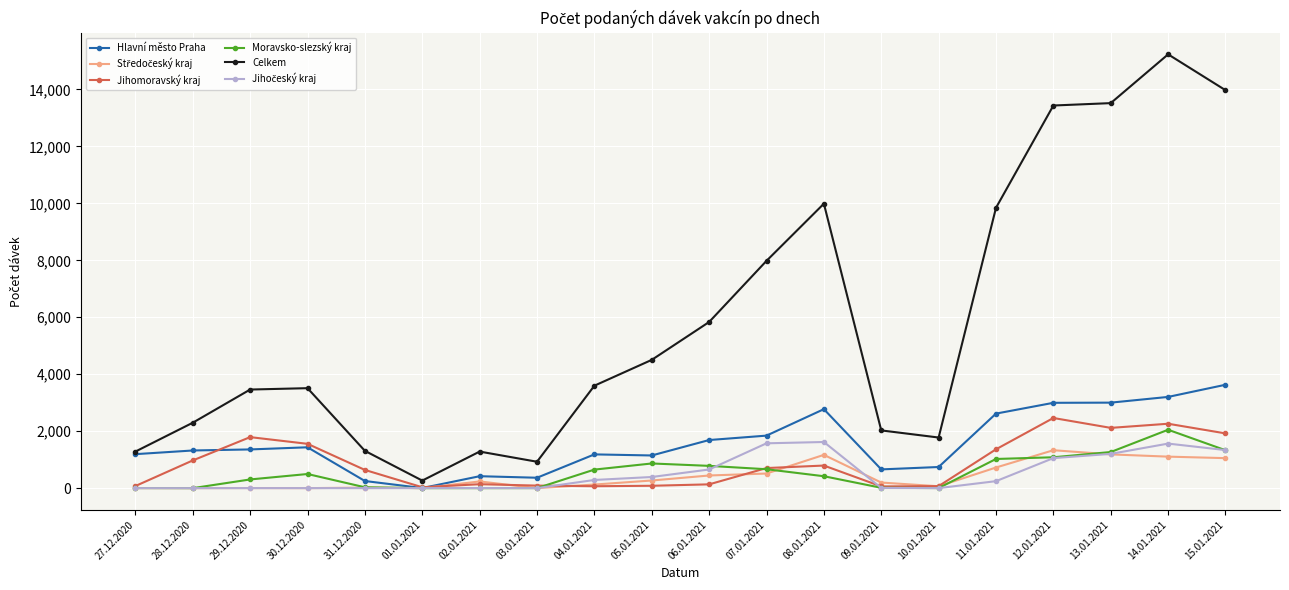

What is the label of the 5th point from the right?

11.01.2021